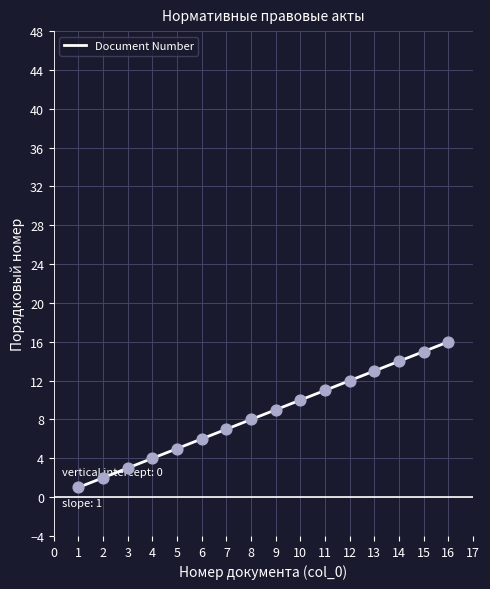

What is the change in value from 1 to 2?

+1